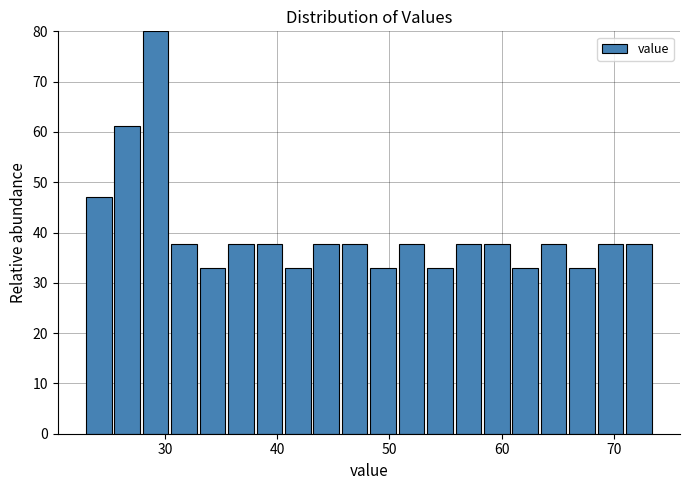

Read against the x-axis, roughly where is the centre of the tallest bar?

29